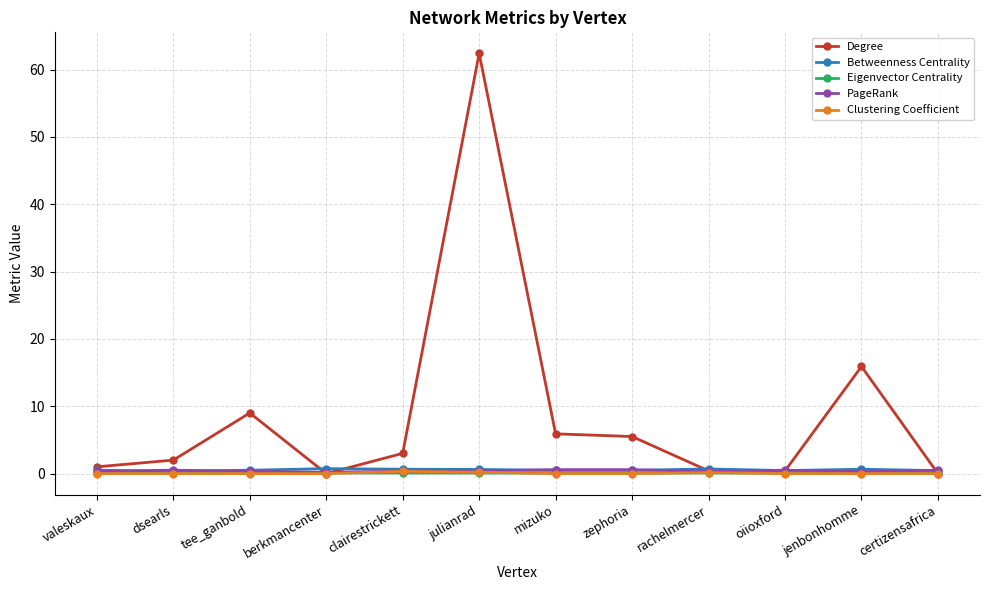

At how many categories does at least one series exceed 50?

1